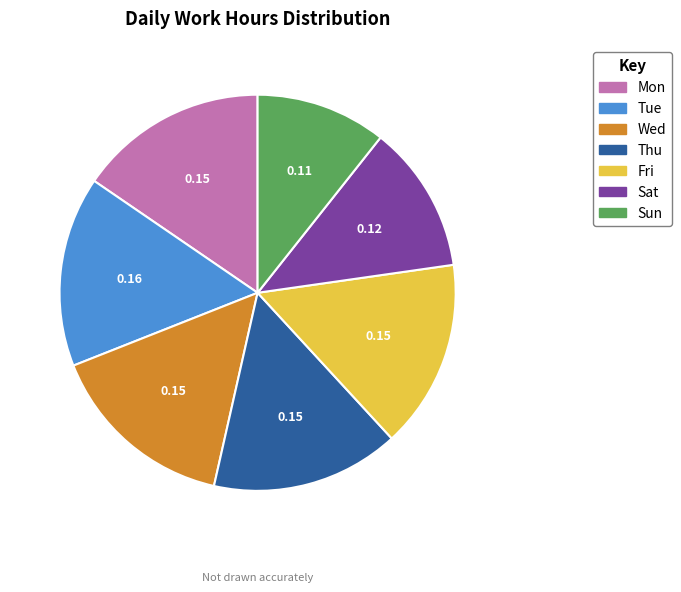

Which slice is the smallest?

Sun